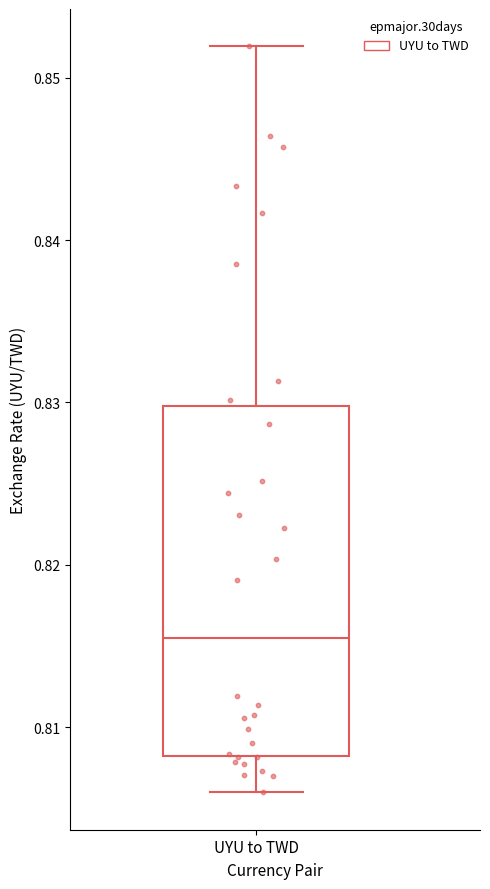

Read this box plot against the y-axis: the position of the median line, the range covered by the box, and the ends of both whiskers. The values are not printed on the chart, so give them approximately, as read against the axis.

median 0.815, box 0.808 to 0.830, whiskers 0.806 to 0.852